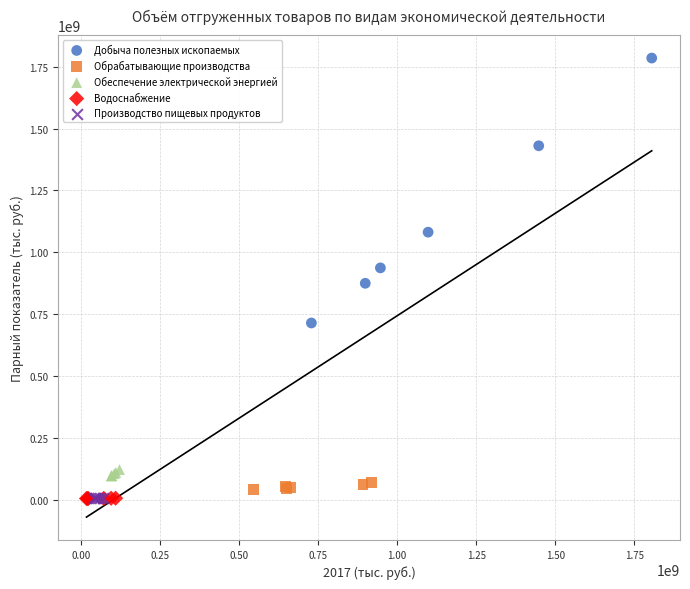

Which series reaches the maximum Y coordinate?

Добыча полезных ископаемых